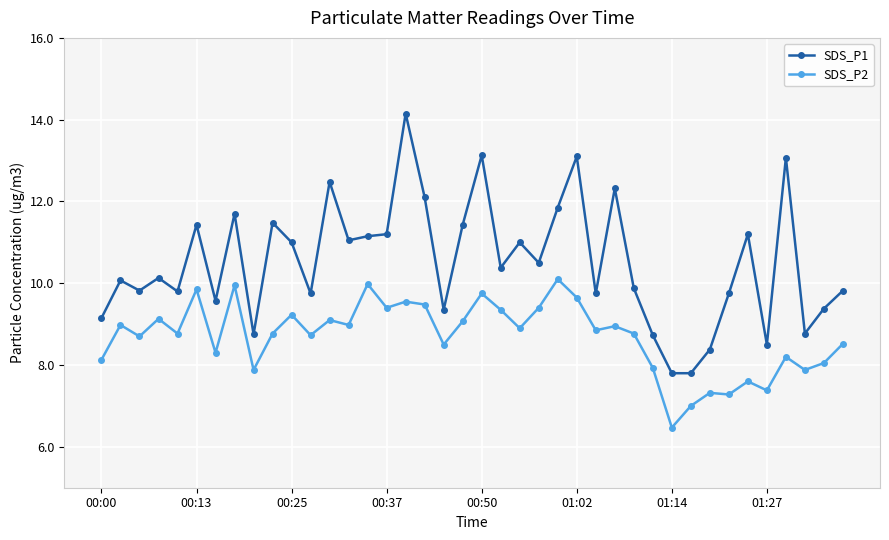

Which series has the largest range (max minus min)?

SDS_P1